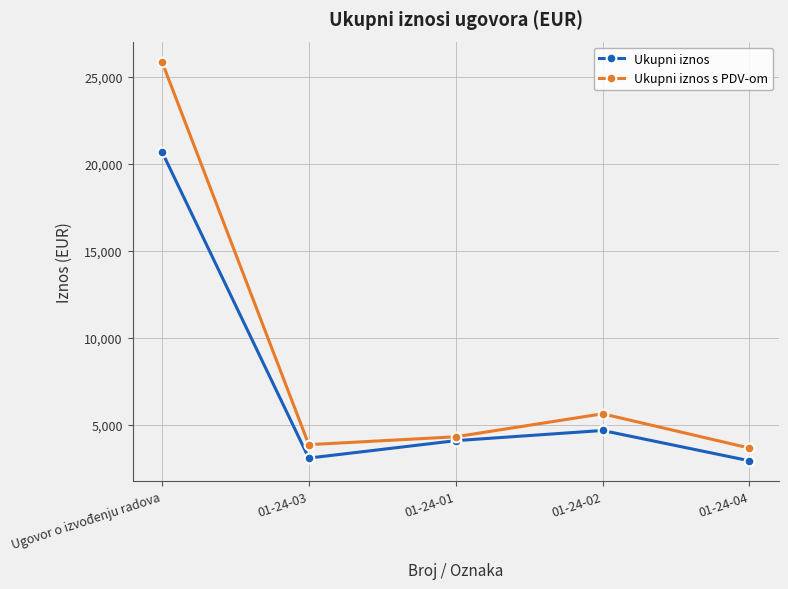

The Ukupni iznos s PDV-om series shows 863.6 at 01-24-04. True or false?

False